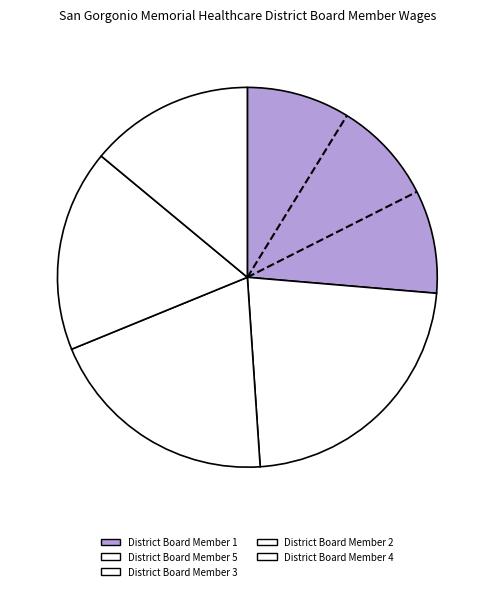

Does any single category account for the majority?

No